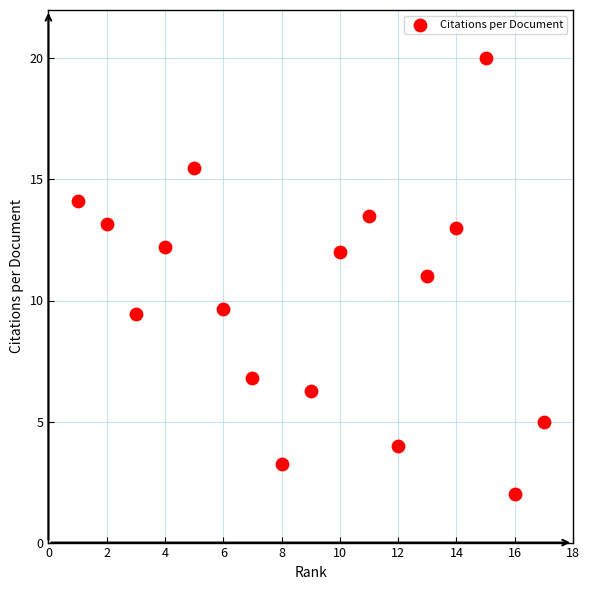

What is the range of X values (max minus min)?

16.0